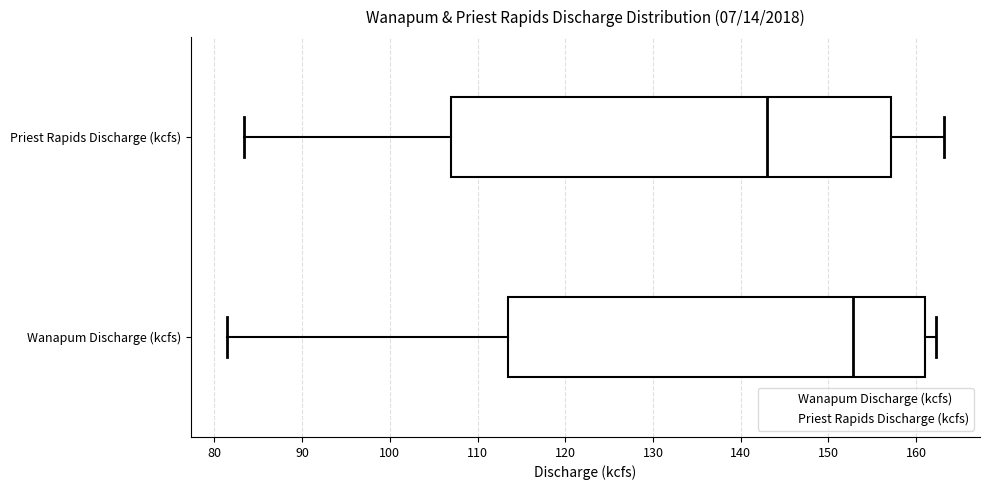

Reading bottom to top, transcribe this box plot: for each box, give where its median line is, the range the box spans, and where its two whiskers end, as read against the x-axis. The values are not printed on the chart, so give them approximately, as read against the axis.

Wanapum Discharge (kcfs): median 153, box 114 to 161, whiskers 81 to 162
Priest Rapids Discharge (kcfs): median 143, box 107 to 157, whiskers 83 to 163